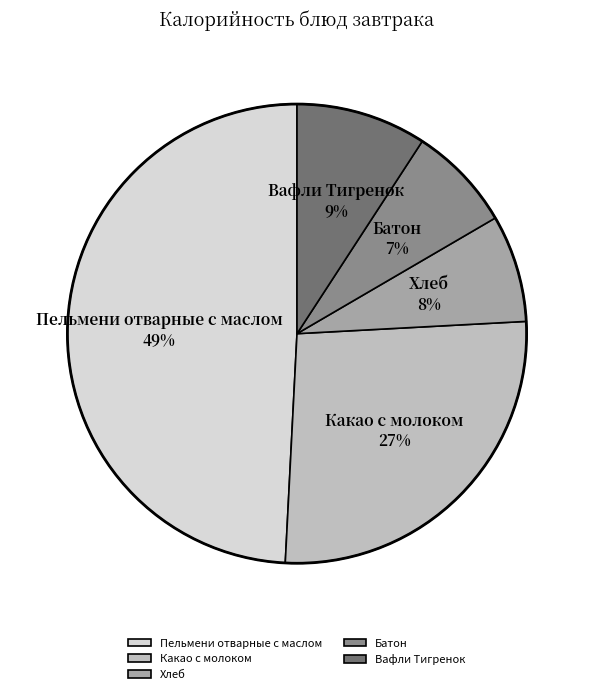

Which slice is the largest?

Пельмени отварные с маслом